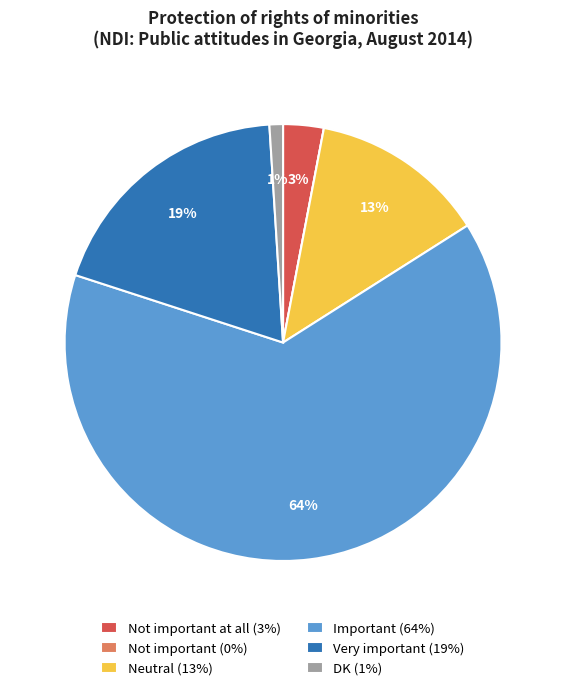

Combined, do DK (1%) and Important (64%) account for over 50%?

Yes